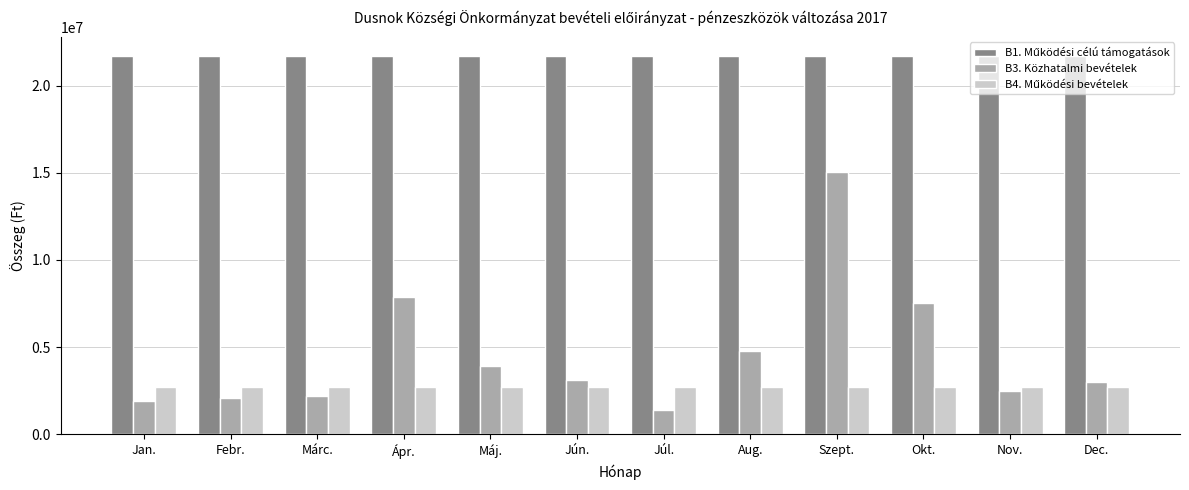

How many data points in B3. Közhatalmi bevételek are less than 3100000?

6